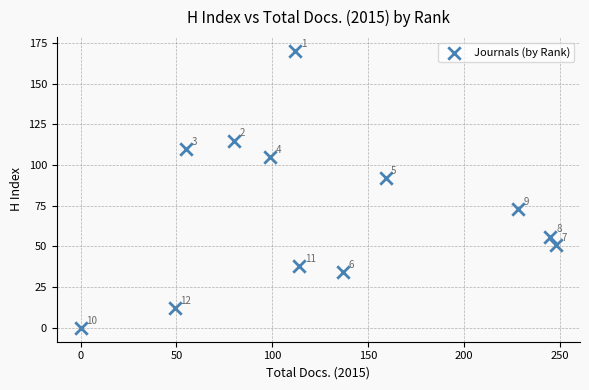

What is the range of Y values (max minus min)?

170